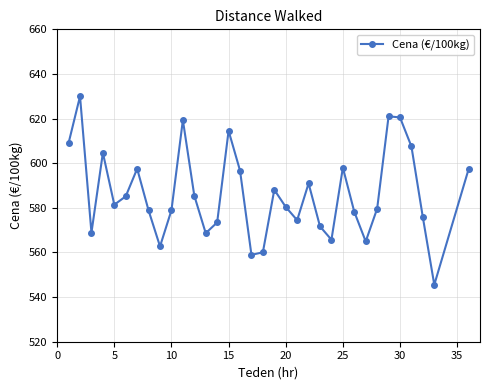

What is the minimum value shown in the chart?

545.5